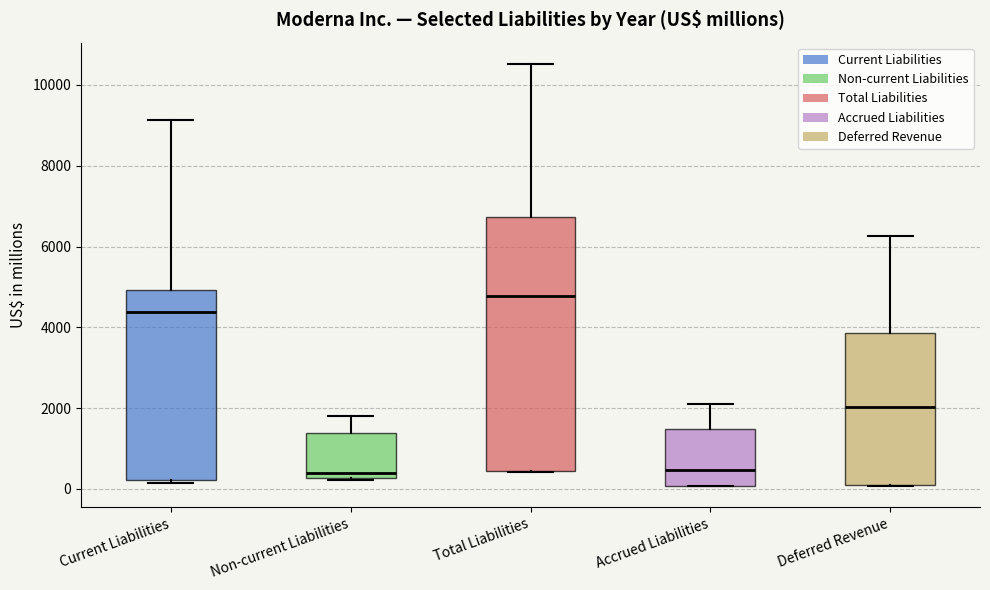

Reading left to right, read every box against the y-axis: the position of its median line, the range the box covers, and the ends of its whiskers. The values are not printed on the chart, so give them approximately, as read against the axis.

Current Liabilities: median 4400, box 200 to 5000, whiskers 200 (just below the box's lower edge) to 9200
Non-current Liabilities: median 400, box 200 to 1400, whiskers 200 (just below the box's lower edge) to 1800
Total Liabilities: median 4800, box 400 to 6800, whiskers 400 to 10600
Accrued Liabilities: median 400, box 0 to 1400, whiskers 0 to 2200
Deferred Revenue: median 2000, box 200 to 3800, whiskers 0 to 6200